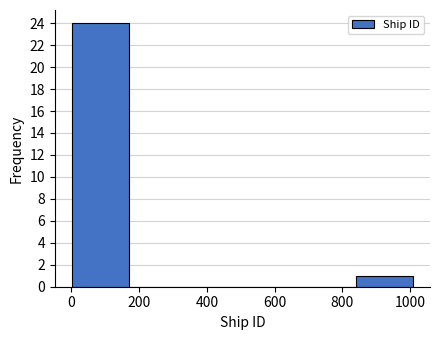

Reading left to right, list every bar in this chart as the range it spans on the x-axis followed by its height. Neither the bar edges nor the heights are printed on the chart, so give them approximately, as read against the axes.

0 to 160: 24
160 to 340: 0
340 to 500: 0
500 to 680: 0
680 to 840: 0
840 to 1000: 1